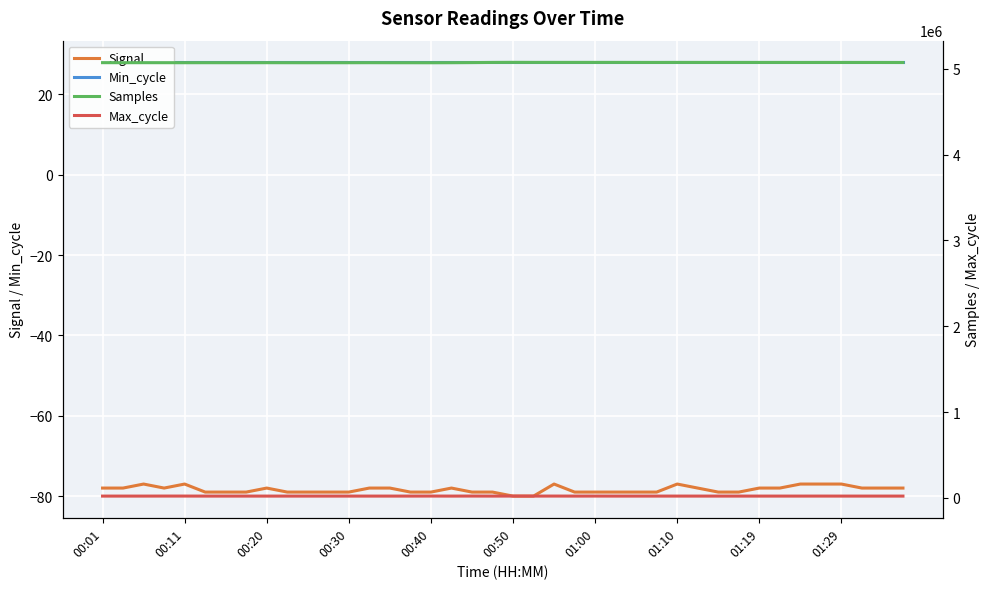

What is the difference between the maximum and minimum values in the Samples series?

4503